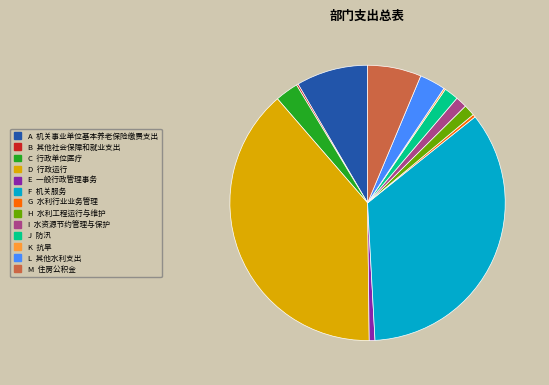

Do M 住房公积金 and C 行政单位医疗 together represent more than half of the pie?

No